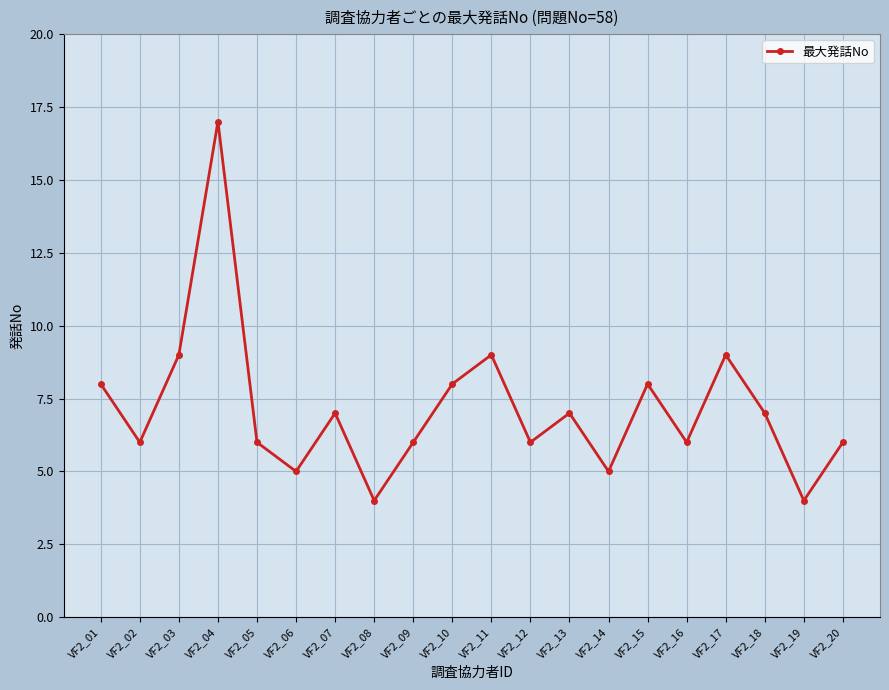

What is the change in value from VF2_02 to VF2_18?

+1